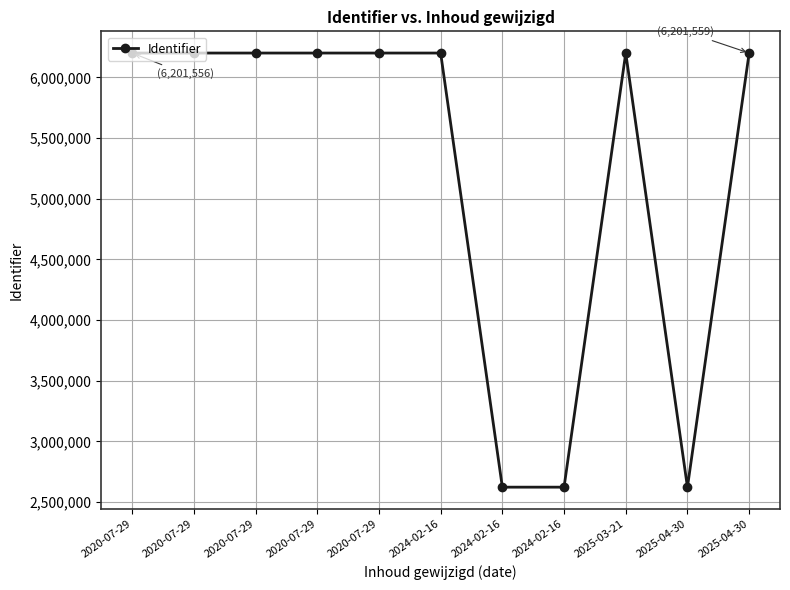

What is the average value?

5225522